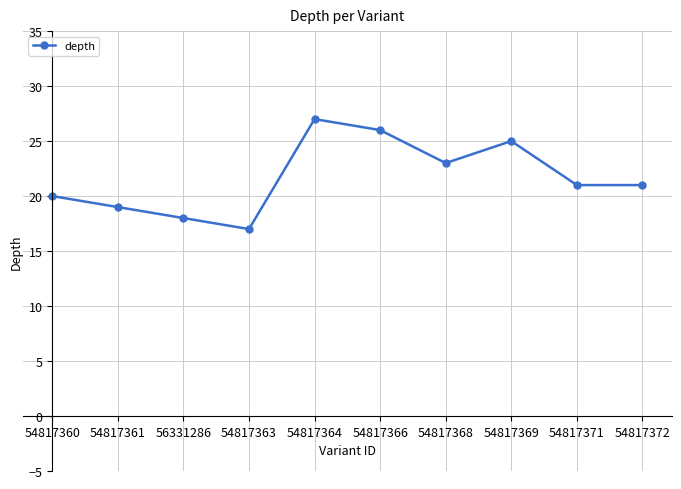

What is the ratio of the value at 54817361 to the value at 54817371?

0.9